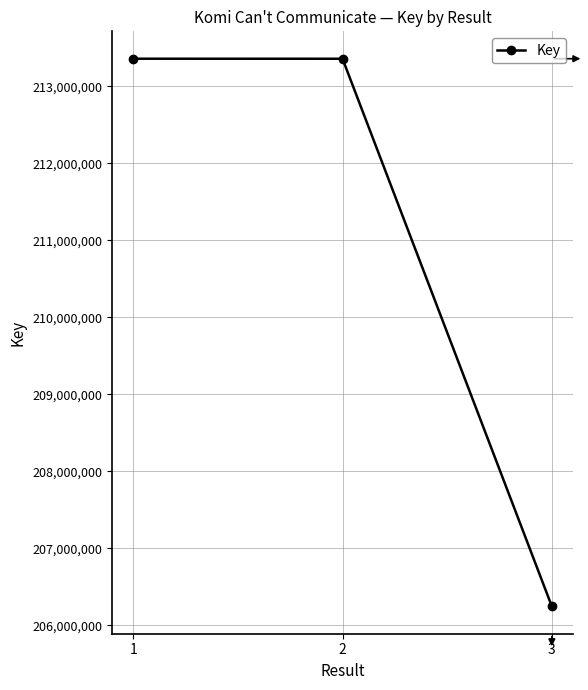

How many values are below 213357904?

1